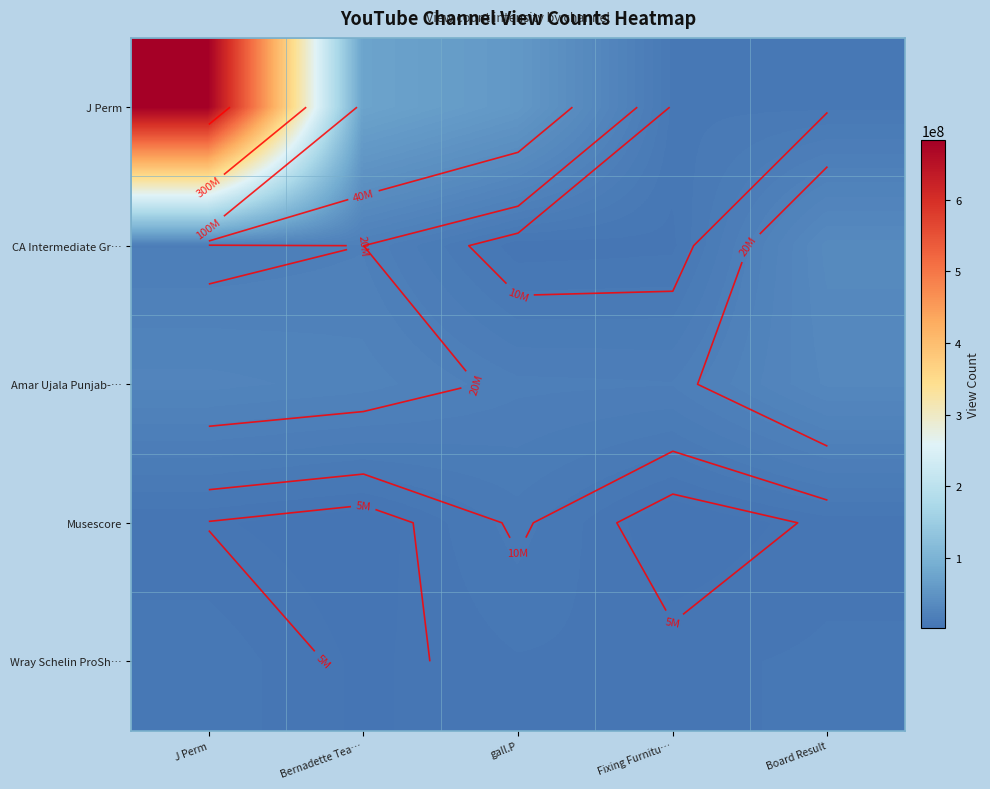

What is the total value across all series at Fixing Furnitu…?

40983352